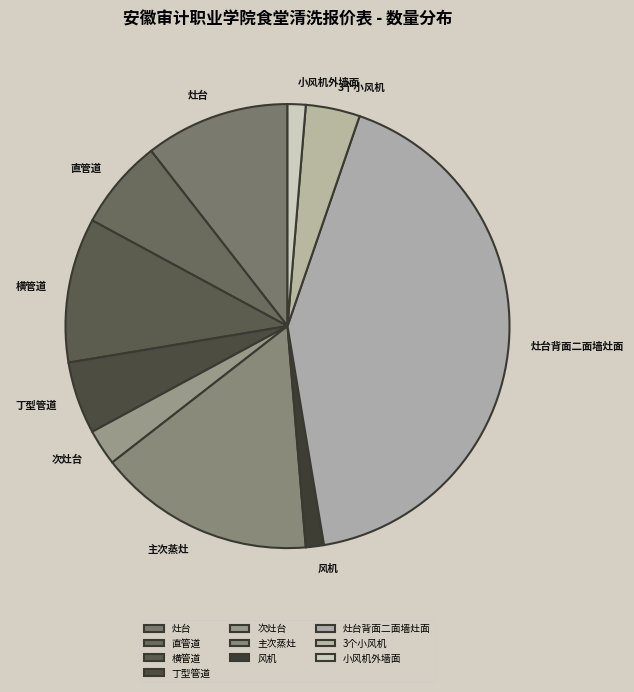

How many segments does this pie chart have?

10